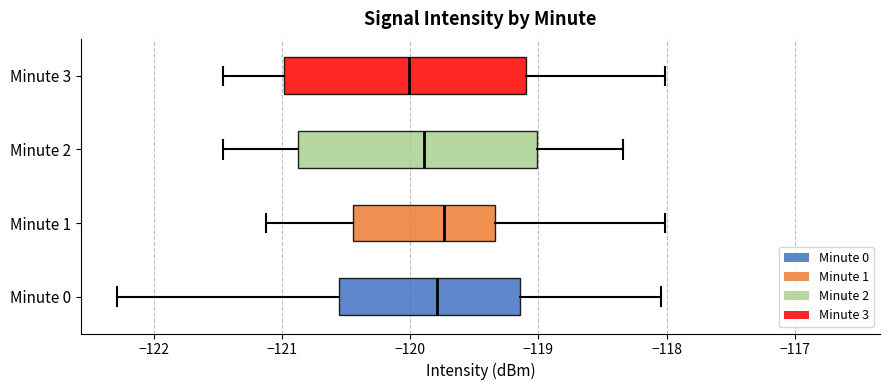

Reading bottom to top, transcribe this box plot: for each box, give where its median line is, the range the box spans, and where its two whiskers end, as read against the x-axis. The values are not printed on the chart, so give them approximately, as read against the axis.

Minute 0: median -119.8, box -120.6 to -119.1, whiskers -122.3 to -118.0
Minute 1: median -119.7, box -120.4 to -119.3, whiskers -121.1 to -118.0
Minute 2: median -119.9, box -120.9 to -119.0, whiskers -121.5 to -118.3
Minute 3: median -120.0, box -121.0 to -119.1, whiskers -121.5 to -118.0